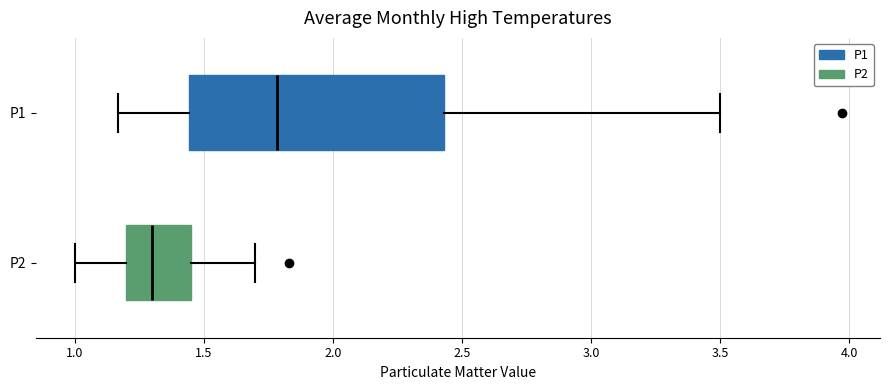

Reading bottom to top, read every box against the x-axis: the position of its median line, the range the box covers, and the ends of its whiskers. The values are not printed on the chart, so give them approximately, as read against the axis.

P2: median 1.30, box 1.20 to 1.45, whiskers 1.00 to 1.70
P1: median 1.80, box 1.45 to 2.45, whiskers 1.15 to 3.50